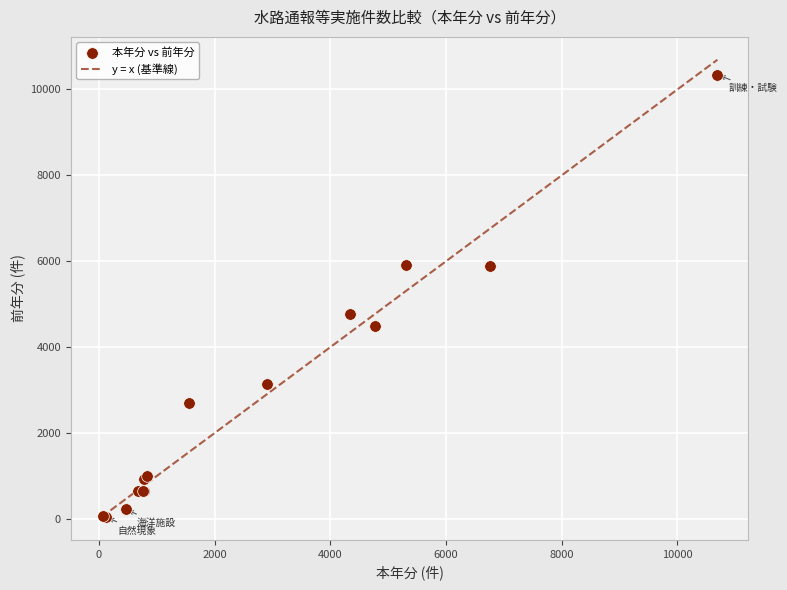

What Y value in the scatter plot is closest to 5193?

4768